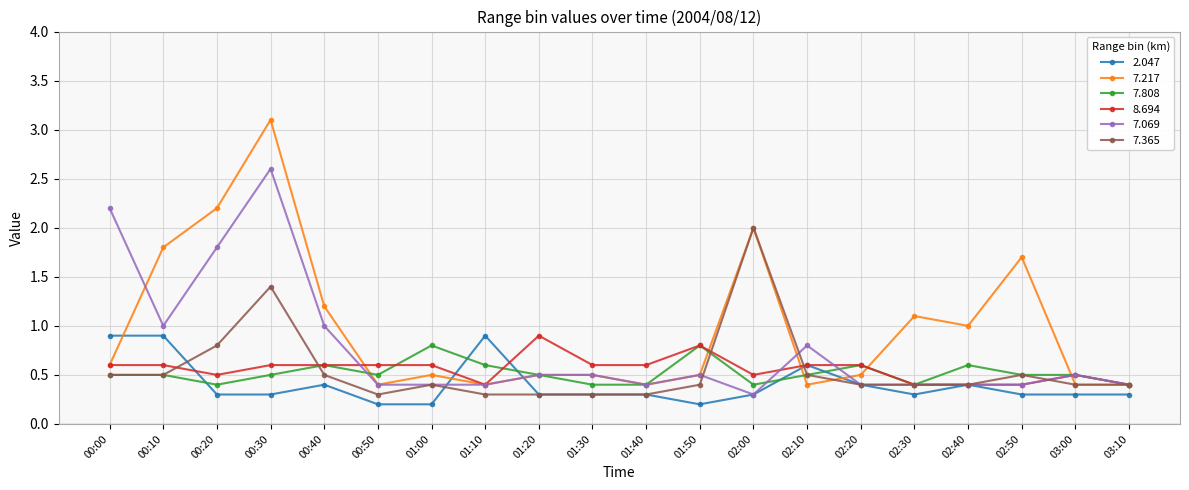

How many times do 2.047 and 7.217 cross each other?

5